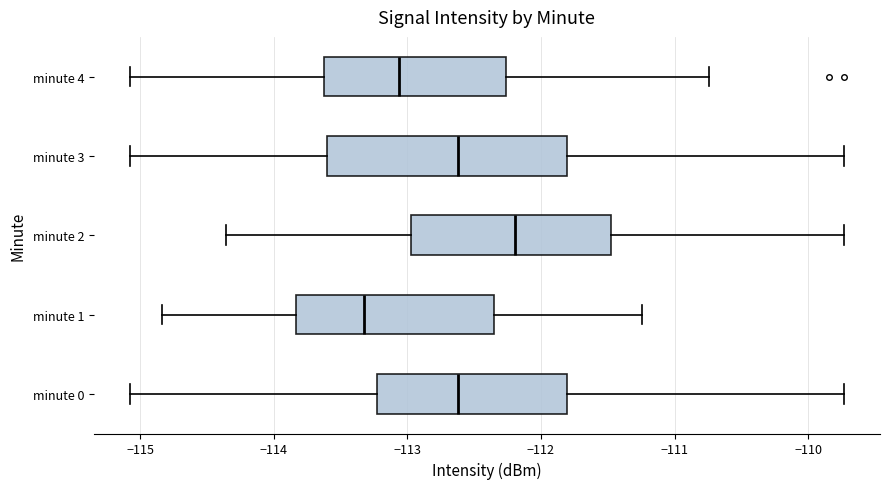

Reading bottom to top, read every box against the x-axis: the position of its median line, the range the box covers, and the ends of its whiskers. The values are not printed on the chart, so give them approximately, as read against the axis.

minute 0: median -112.6, box -113.2 to -111.8, whiskers -115.1 to -109.7
minute 1: median -113.3, box -113.8 to -112.4, whiskers -114.8 to -111.2
minute 2: median -112.2, box -113.0 to -111.5, whiskers -114.4 to -109.7
minute 3: median -112.6, box -113.6 to -111.8, whiskers -115.1 to -109.7
minute 4: median -113.1, box -113.6 to -112.3, whiskers -115.1 to -110.7